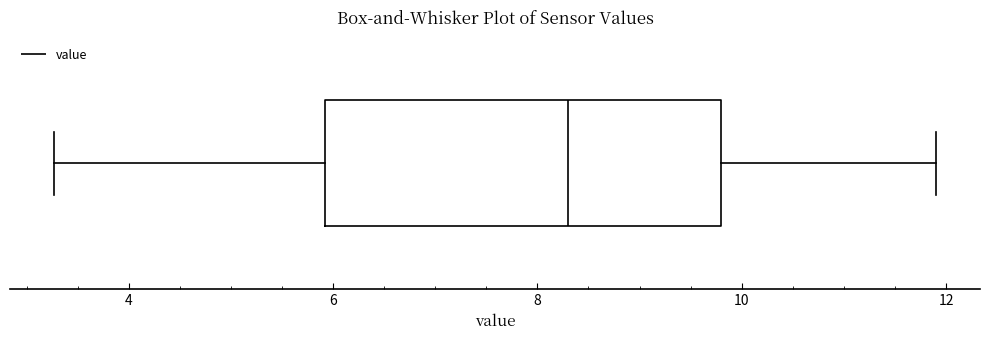

Where does the median line of the box sit on the x-axis? The values are not printed on the chart, so give them approximately, as read against the axis.

8.4